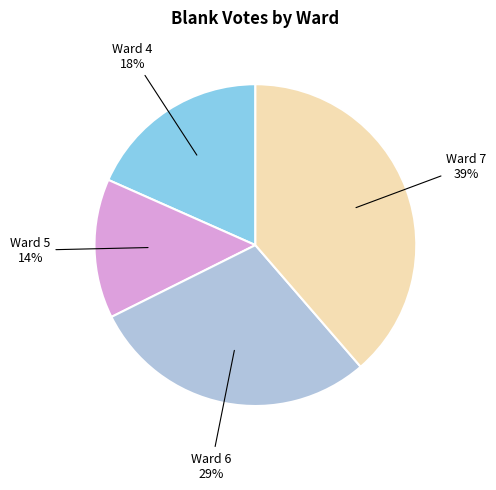

Rank the categories by value from lowest to highest.

Ward 5, Ward 4, Ward 6, Ward 7